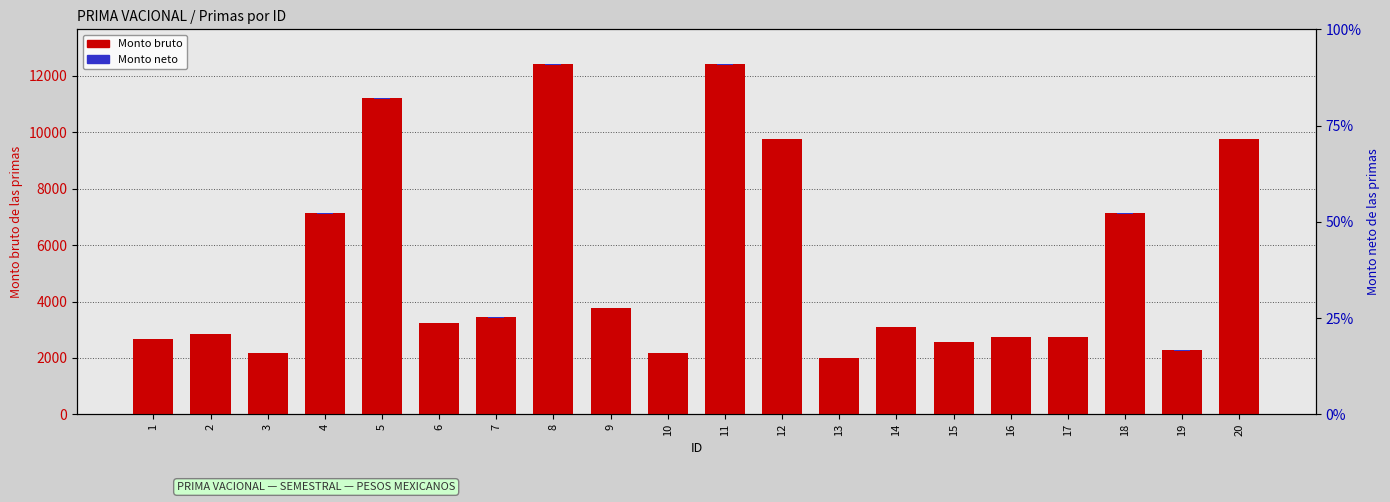

How many values in the Monto neto series are below 6?

9